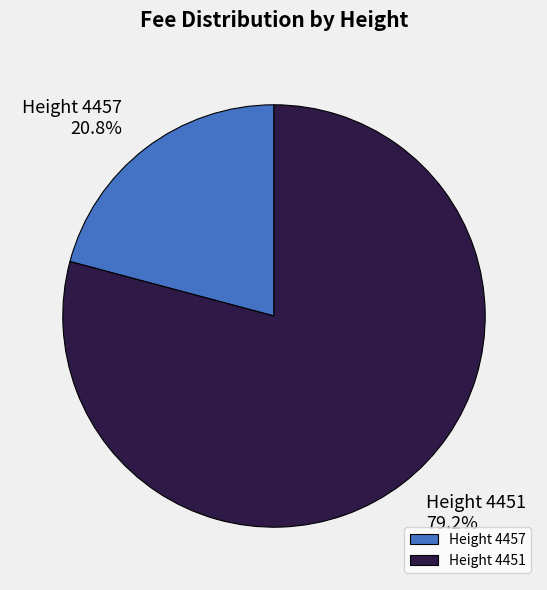

To the nearest percent, what is the average slice percentage?

50%